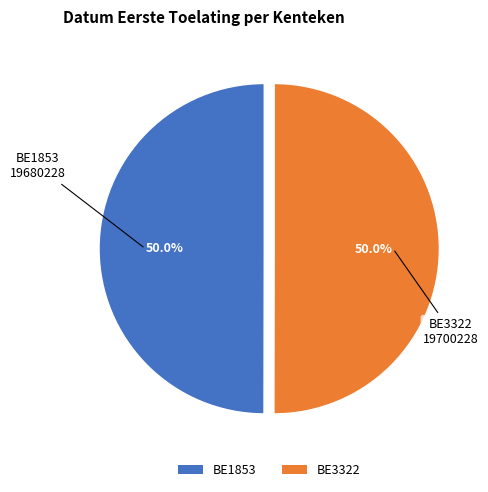

What is the ratio of the value at BE1853 to the value at BE3322?

1.0